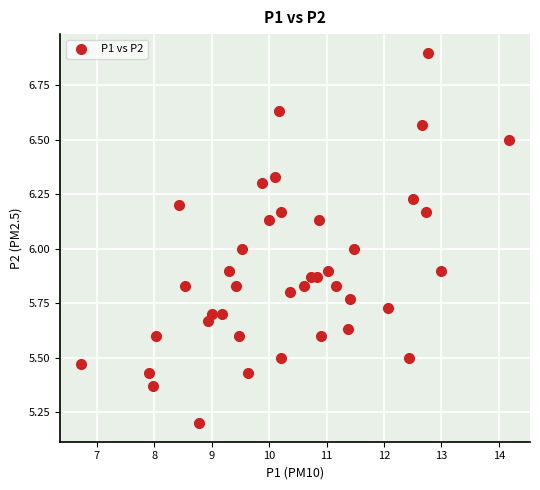

What is the range of X values (max minus min)?

7.4